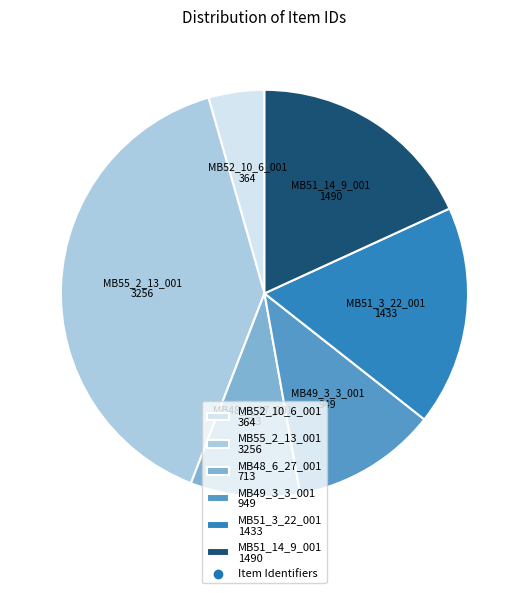

What is the ratio of the value at MB55_2_13_001 to the value at MB51_3_22_001?

2.3